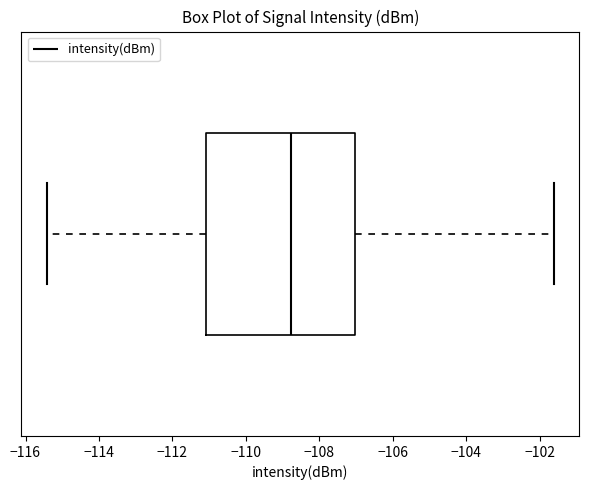

Read this box plot against the x-axis: the position of the median line, the range covered by the box, and the ends of both whiskers. The values are not printed on the chart, so give them approximately, as read against the axis.

median -108.8, box -111.0 to -107.0, whiskers -115.4 to -101.6